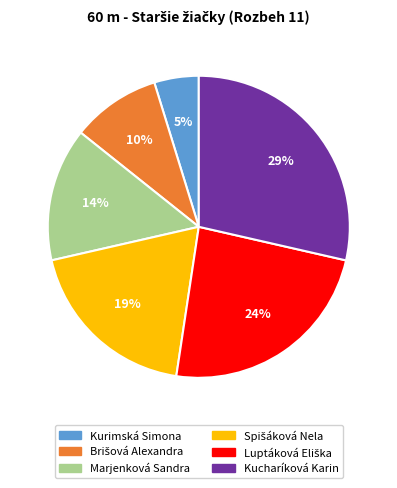

What is the smallest slice in the pie chart?

Kurimská Simona